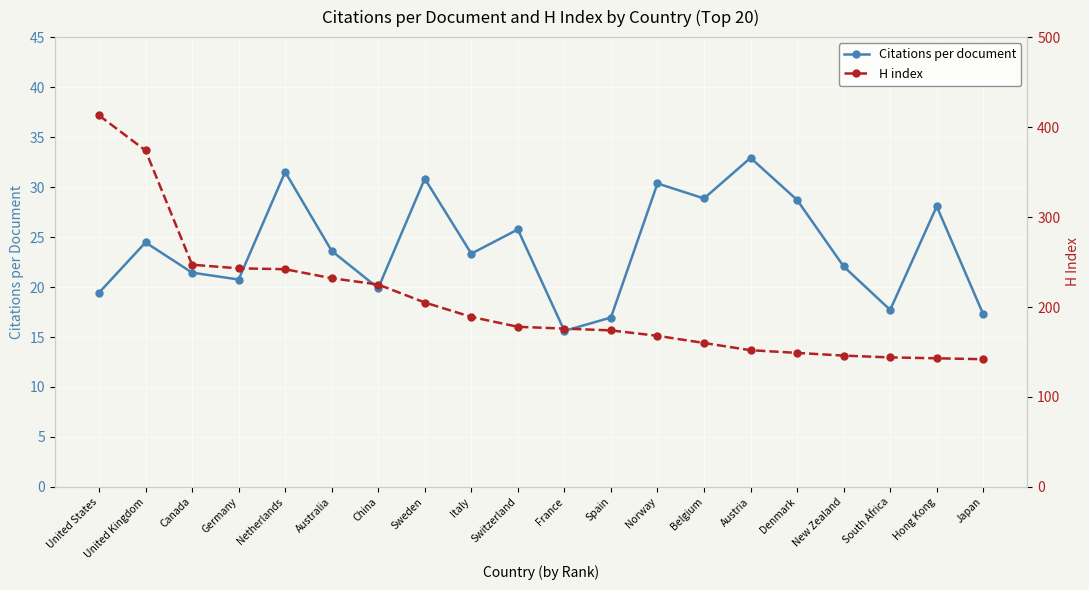

The H index series shows 225.0 at China. True or false?

True